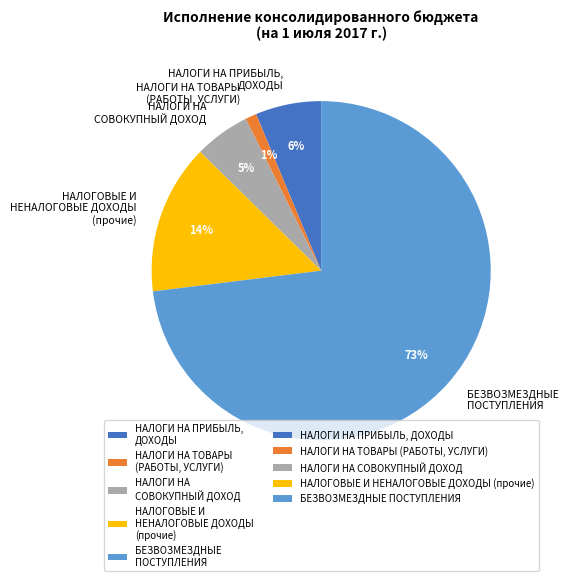

Which category has the biggest portion of the pie?

БЕЗВОЗМЕЗДНЫЕ ПОСТУПЛЕНИЯ